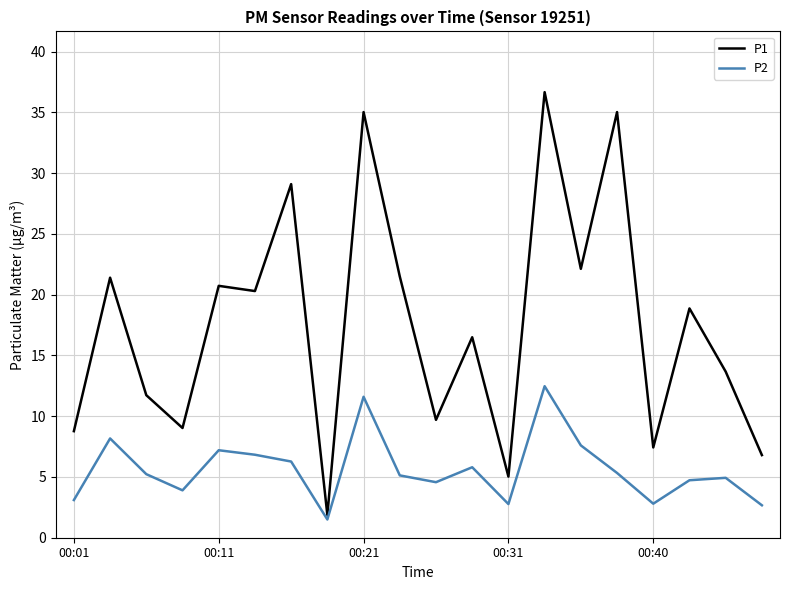

What is the minimum value for P2?

1.5